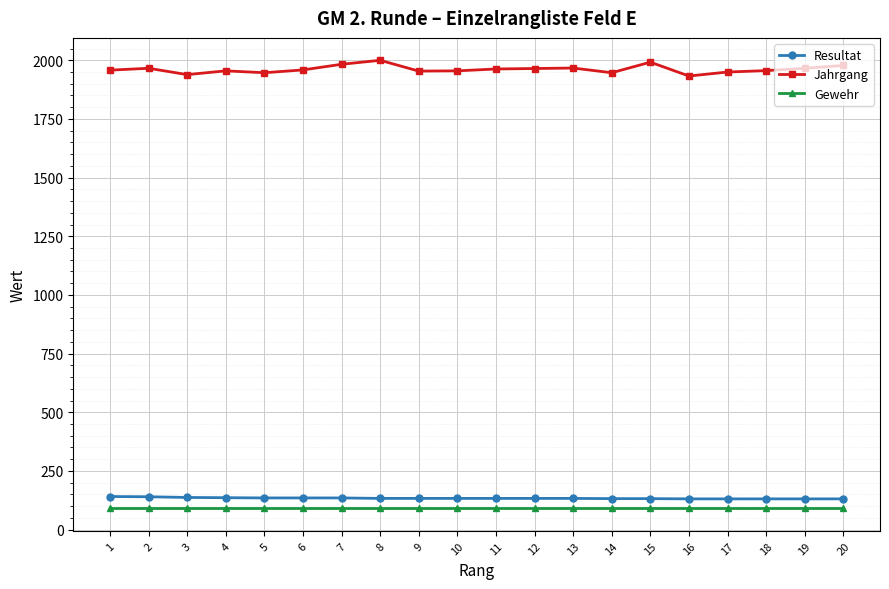

Is it true that Jahrgang equals 2000 at 8?

True